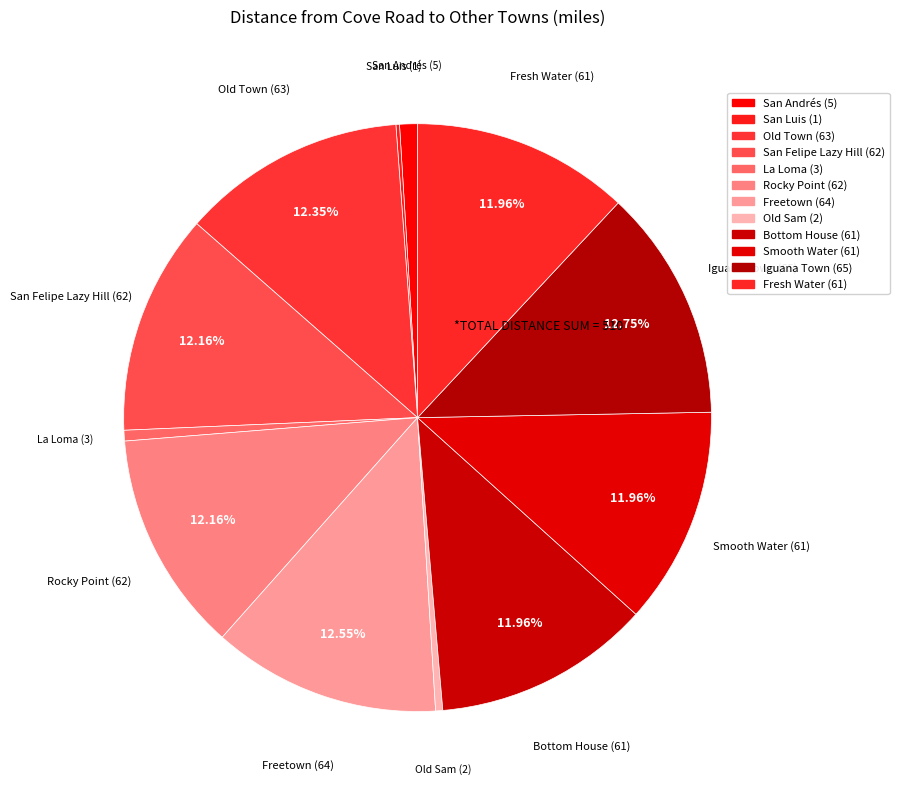

Between Old Sam and San Luis, which is larger?

Old Sam